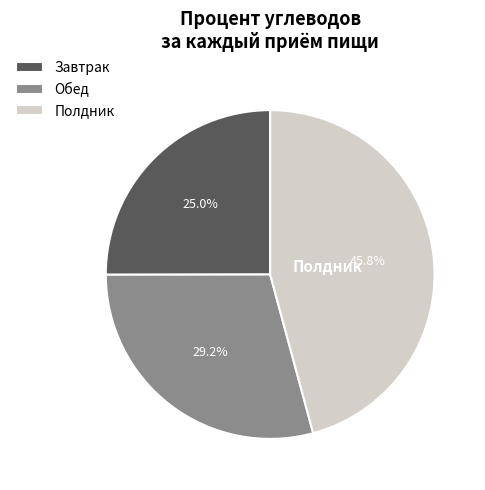

Which category has the smallest portion of the pie?

Завтрак